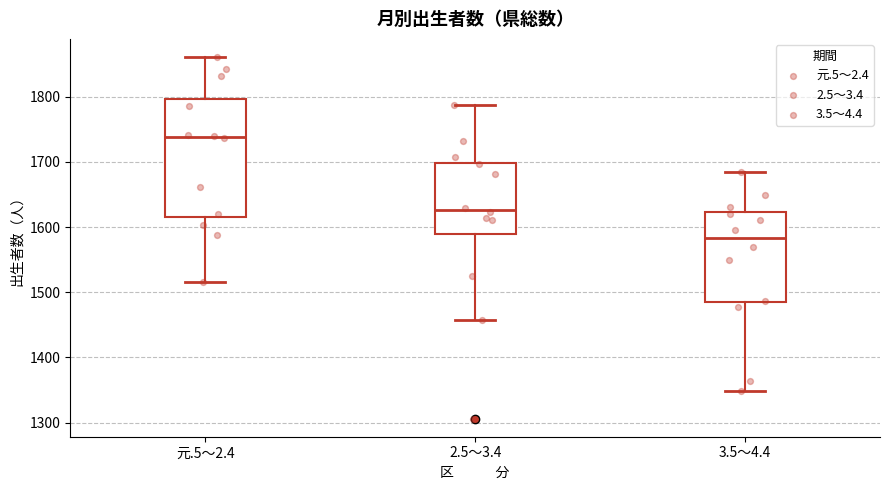

Comparing the boxes themselves (not the whiskers), which one is the tallest?

元.5～2.4